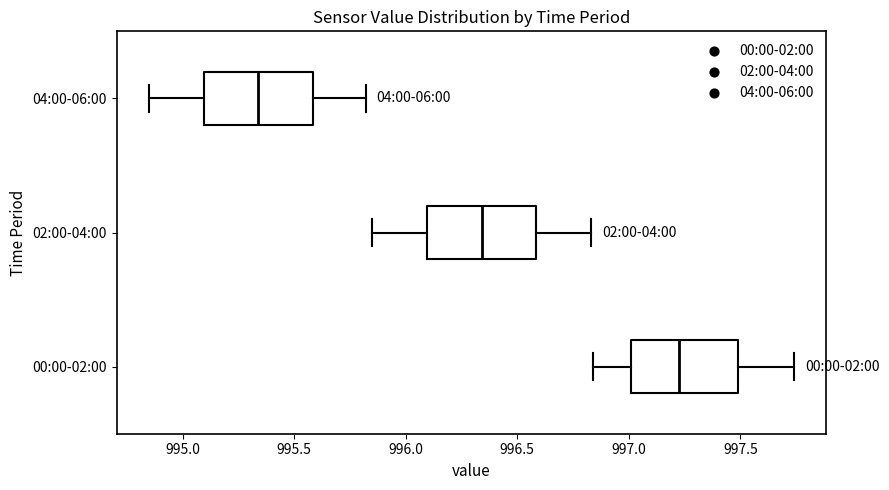

Reading bottom to top, read every box against the x-axis: the position of its median line, the range the box covers, and the ends of its whiskers. The values are not printed on the chart, so give them approximately, as read against the axis.

00:00-02:00: median 997.25, box 997.00 to 997.50, whiskers 996.85 to 997.75
02:00-04:00: median 996.35, box 996.10 to 996.60, whiskers 995.85 to 996.85
04:00-06:00: median 995.35, box 995.10 to 995.60, whiskers 994.85 to 995.80